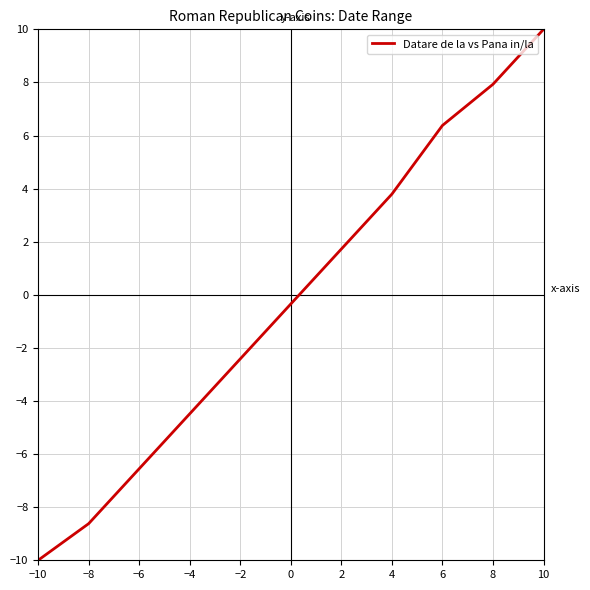

What is the approximate value at 6?

6.4